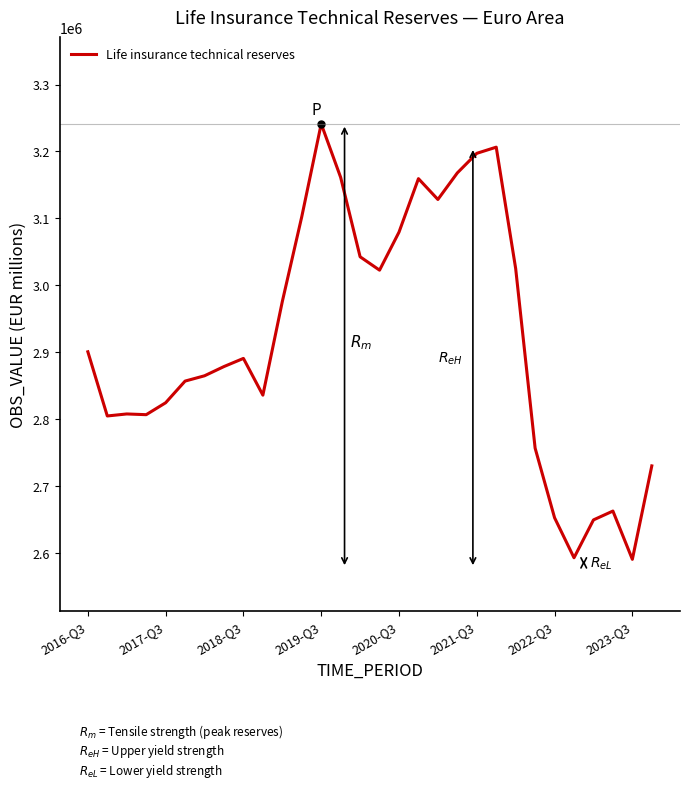

How many values exceed 2890839?

15